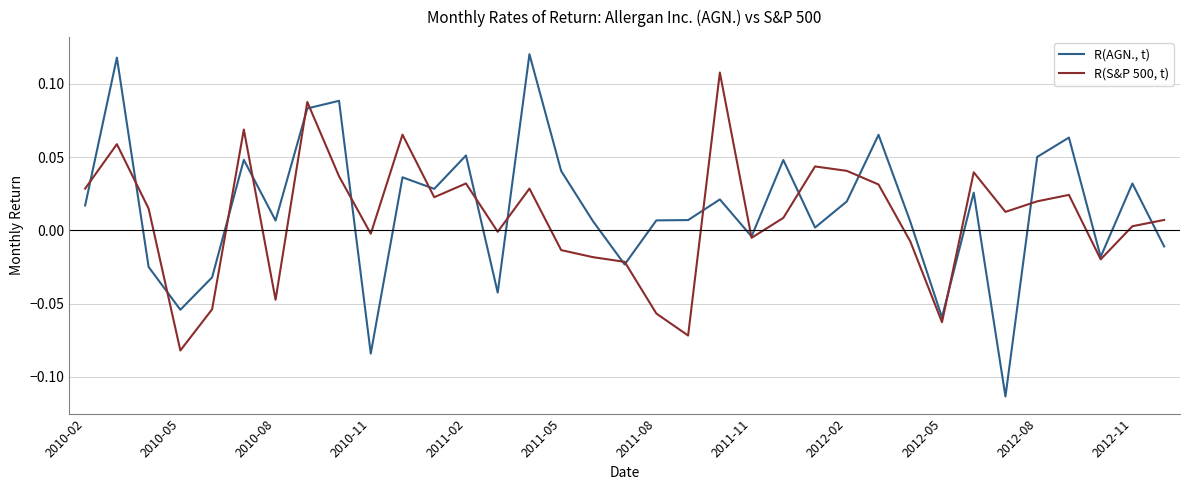

Rank the series by their average value, from highest to lowest.

R(AGN., t), R(S&P 500, t)